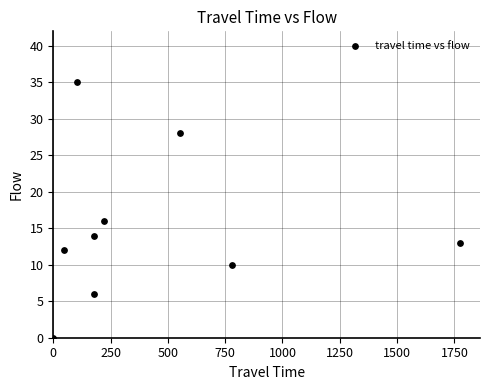

What is the average Y value?

15